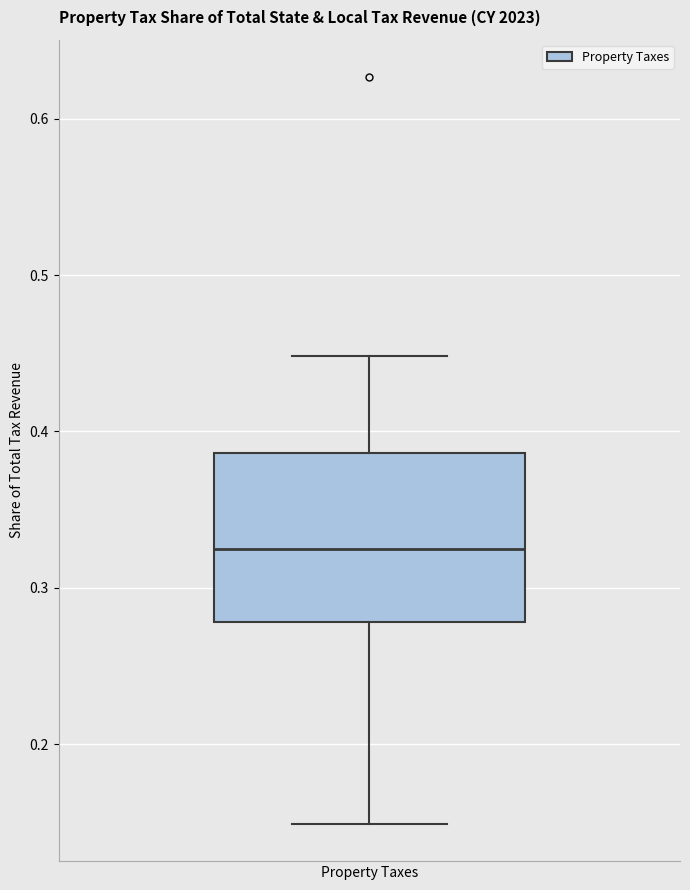

Transcribe this box plot: give where the median line is, the range the box spans, and where the two whiskers end, as read against the y-axis. The values are not printed on the chart, so give them approximately, as read against the axis.

median 0.32, box 0.28 to 0.39, whiskers 0.15 to 0.45